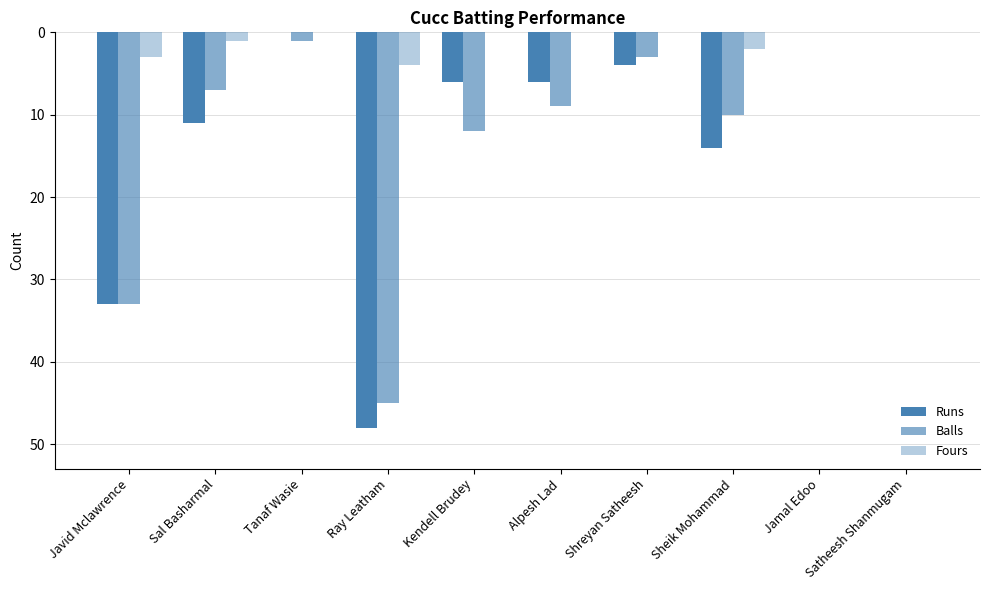

What is the difference between the maximum and second lowest values in the Fours series?

4